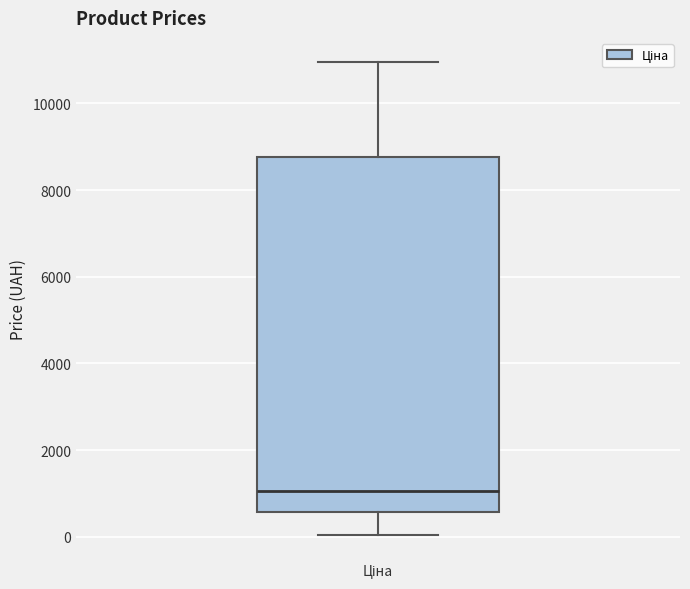

Where does the median line of the box for Ціна sit on the y-axis? The values are not printed on the chart, so give them approximately, as read against the axis.

1000